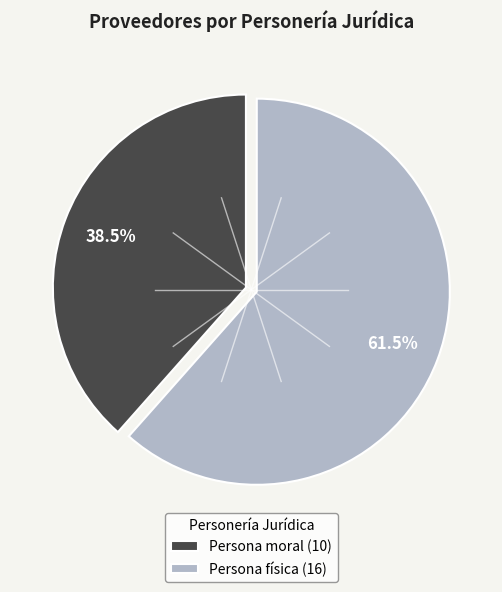

Combined, do Persona física and Persona moral account for over 50%?

Yes